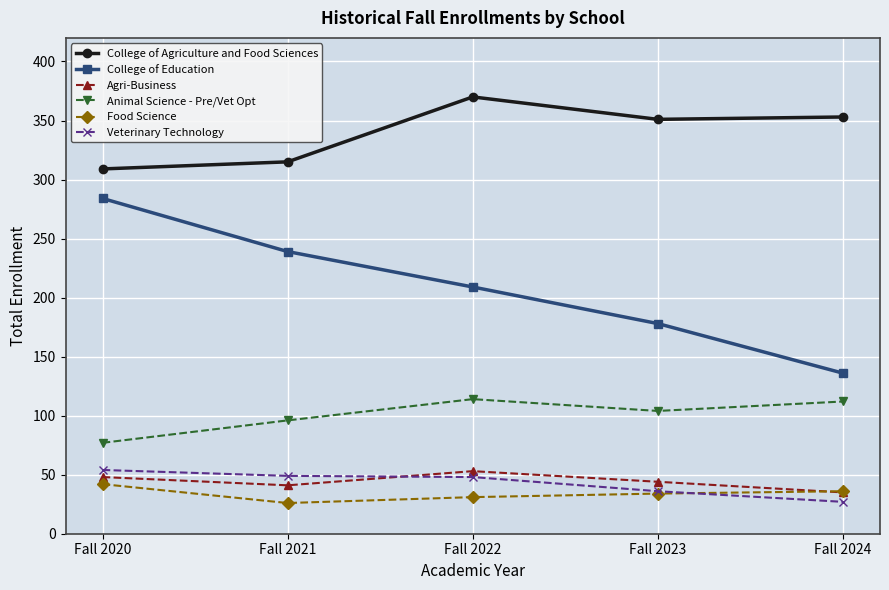

What is the total value across all series at Fall 2023?

747